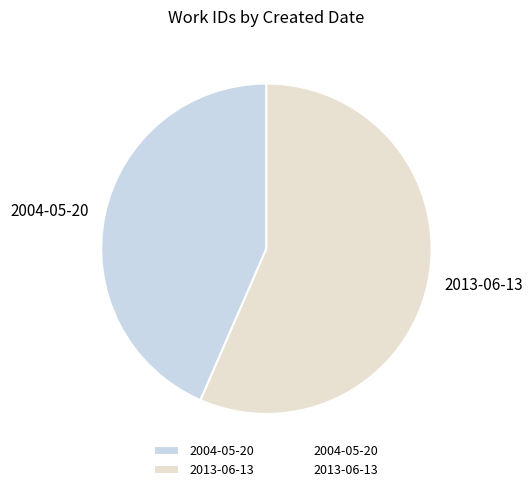

Is the sum of 2004-05-20 and 2013-06-13 greater than half?

Yes